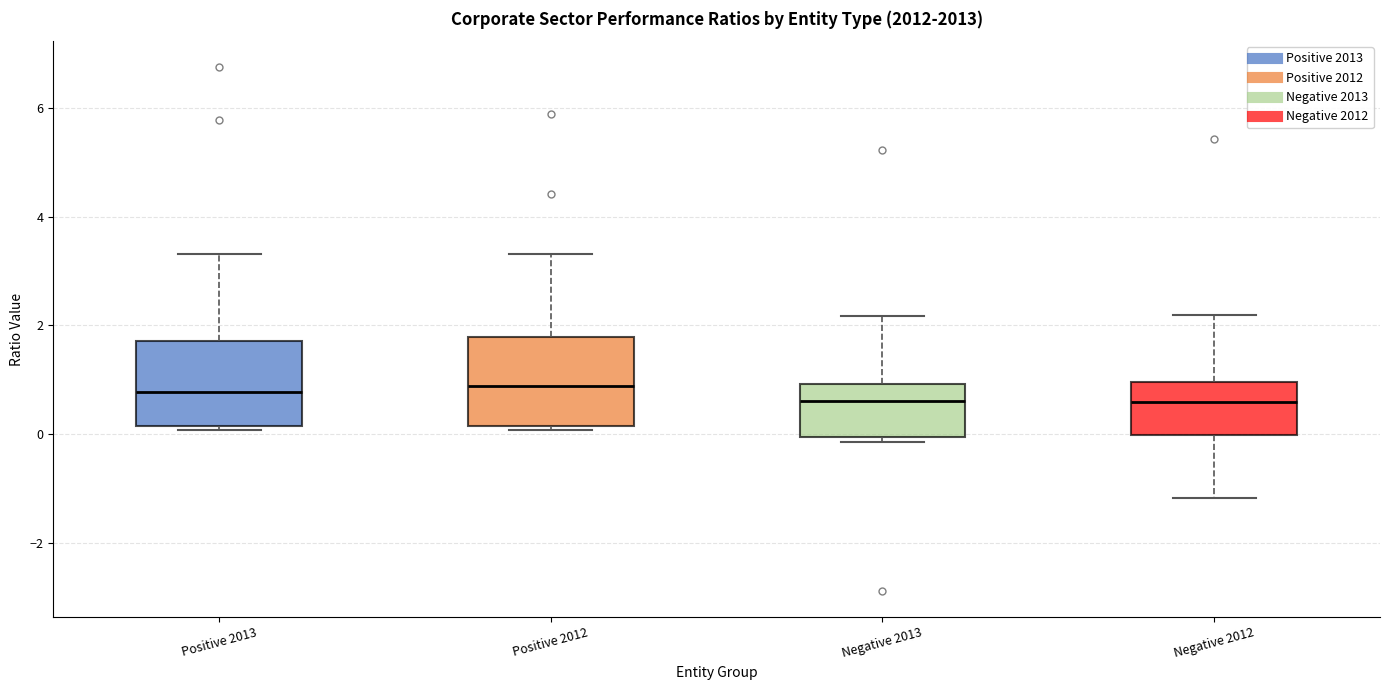

Where is the lower edge of the box for Positive 2012 on the y-axis? The values are not printed on the chart, so give them approximately, as read against the axis.

0.2